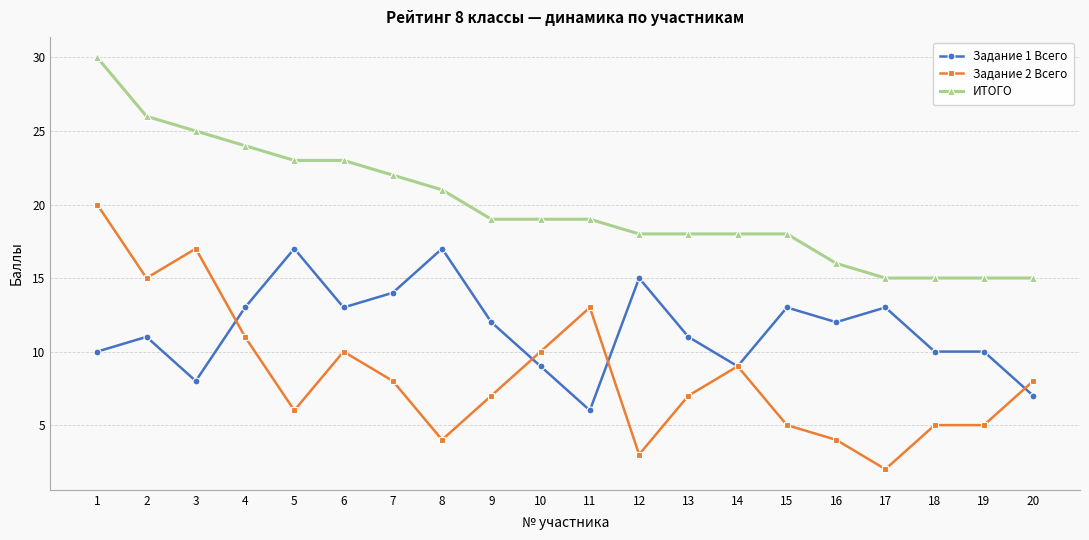

Reading left to right, list all the values displayed in this chart.

Задание 1 Всего: 10	11	8	13	17	13	14	17	12	9	6	15	11	9	13	12	13	10	10	7
Задание 2 Всего: 20	15	17	11	6	10	8	4	7	10	13	3	7	9	5	4	2	5	5	8
ИТОГО: 30	26	25	24	23	23	22	21	19	19	19	18	18	18	18	16	15	15	15	15